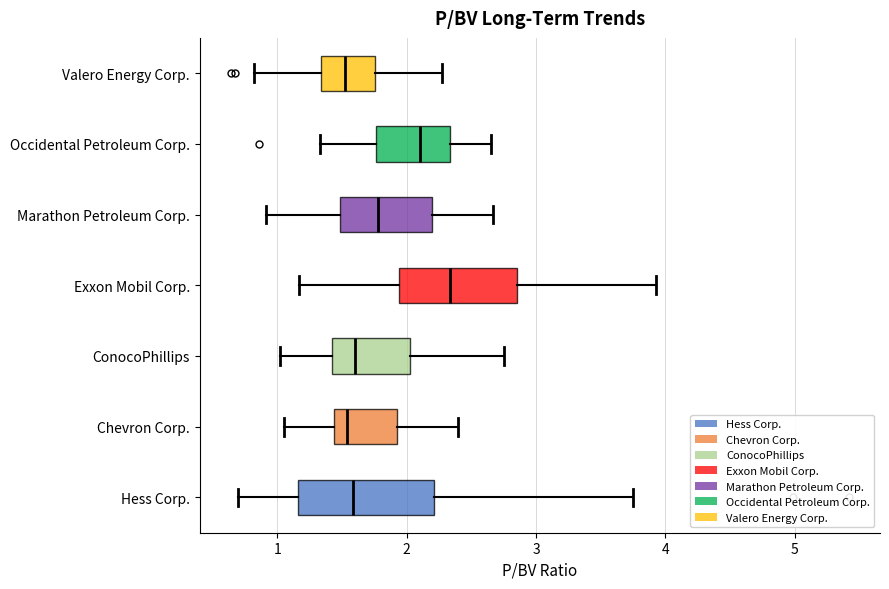

Where is the left edge of the box for ConocoPhillips on the x-axis? The values are not printed on the chart, so give them approximately, as read against the axis.

1.4